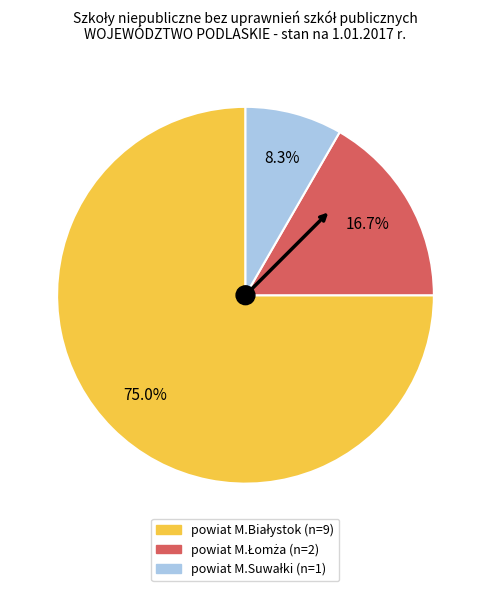

Does any single category account for the majority?

Yes